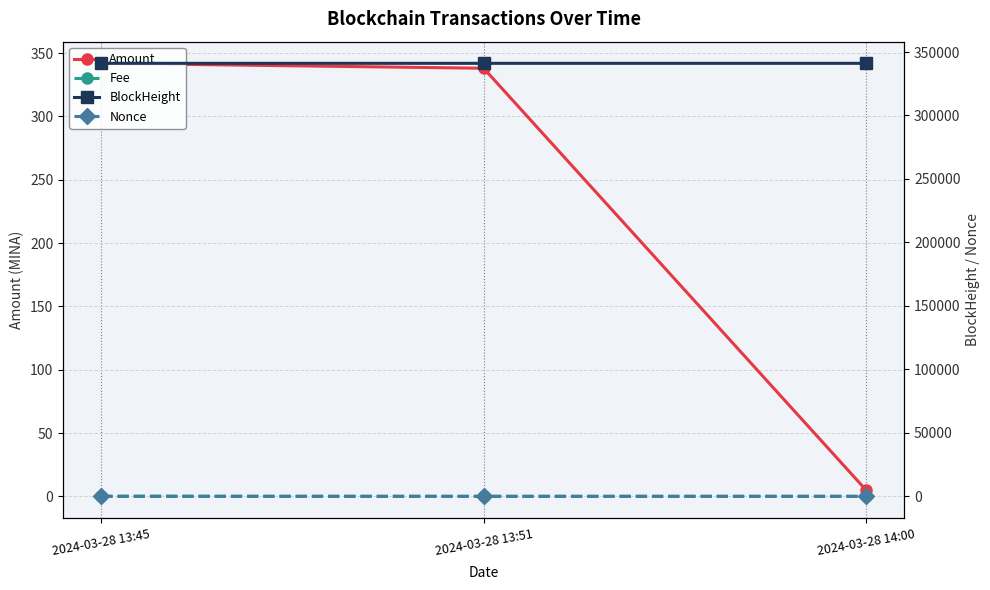

How many data points in Nonce are above 1?

1